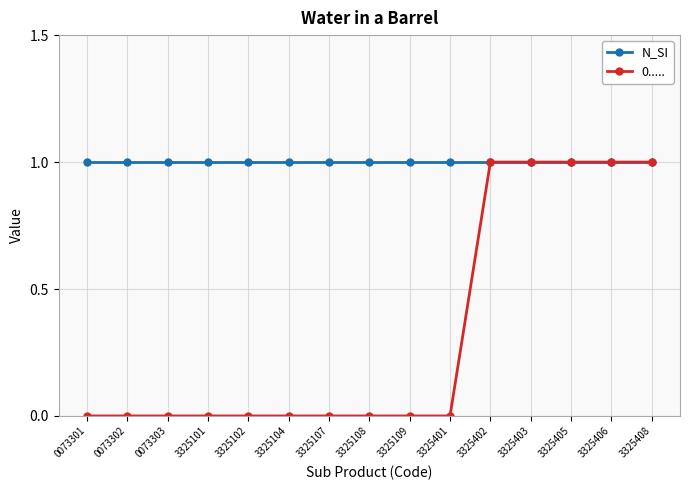

How many distinct data groups are displayed?

2